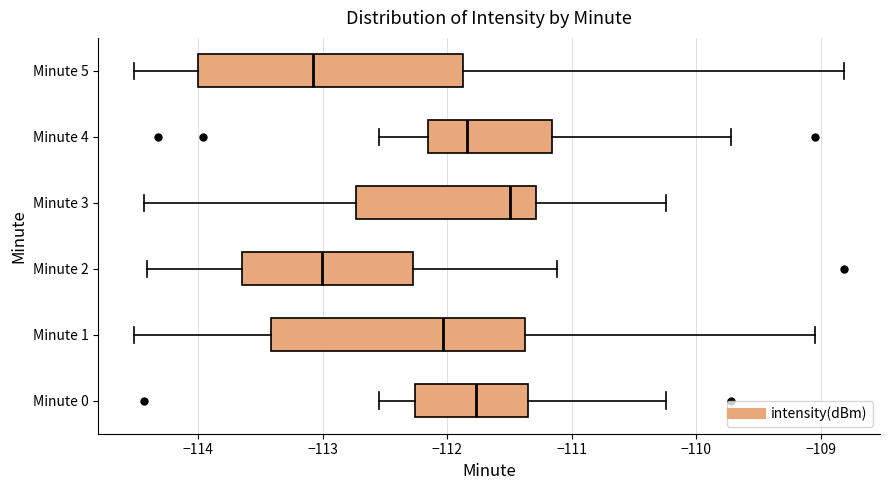

Reading bottom to top, read every box against the x-axis: the position of its median line, the range the box covers, and the ends of its whiskers. The values are not printed on the chart, so give them approximately, as read against the axis.

Minute 0: median -111.8, box -112.3 to -111.4, whiskers -112.5 to -110.2
Minute 1: median -112.0, box -113.4 to -111.4, whiskers -114.5 to -109.0
Minute 2: median -113.0, box -113.7 to -112.3, whiskers -114.4 to -111.1
Minute 3: median -111.5, box -112.7 to -111.3, whiskers -114.4 to -110.2
Minute 4: median -111.8, box -112.2 to -111.2, whiskers -112.5 to -109.7
Minute 5: median -113.1, box -114.0 to -111.9, whiskers -114.5 to -108.8